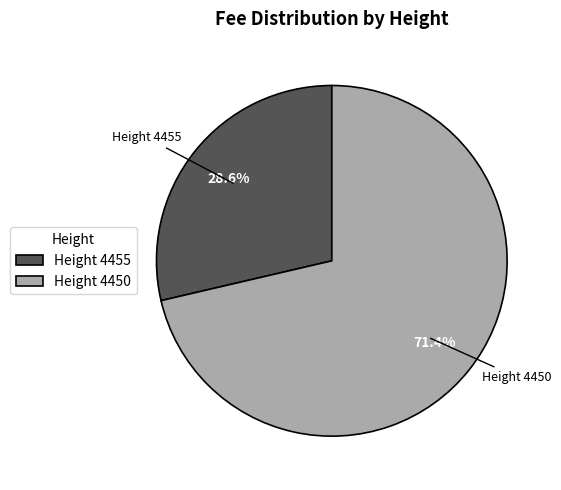

Rank the categories by value from highest to lowest.

Height 4450, Height 4455